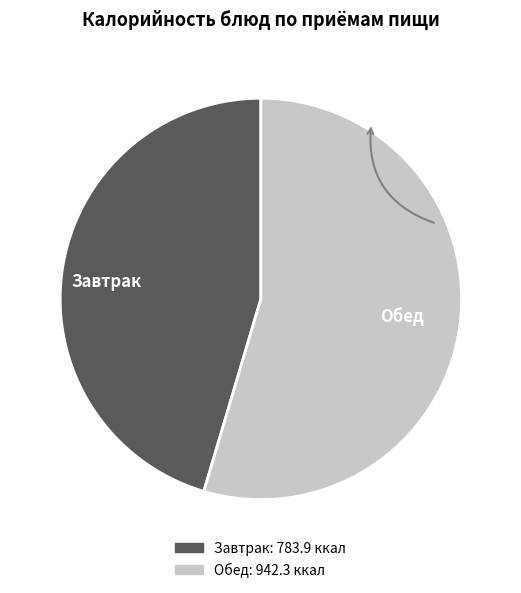

Combined, do Завтрак and Обед account for over 50%?

Yes